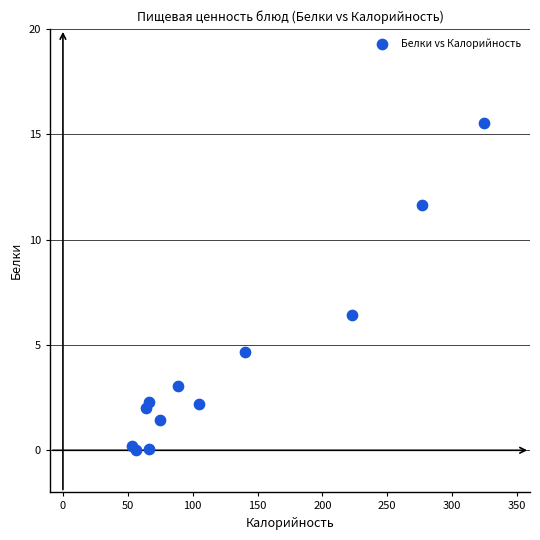

What Y value in the scatter plot is closest to 7?

6.4